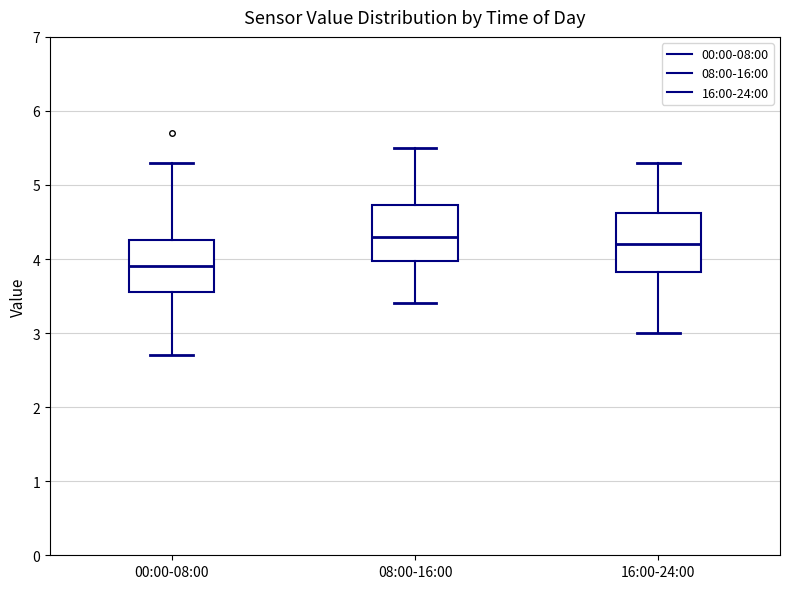

Reading left to right, read every box against the y-axis: the position of its median line, the range the box covers, and the ends of its whiskers. The values are not printed on the chart, so give them approximately, as read against the axis.

00:00-08:00: median 3.9, box 3.6 to 4.3, whiskers 2.7 to 5.3
08:00-16:00: median 4.3, box 4.0 to 4.7, whiskers 3.4 to 5.5
16:00-24:00: median 4.2, box 3.8 to 4.6, whiskers 3.0 to 5.3